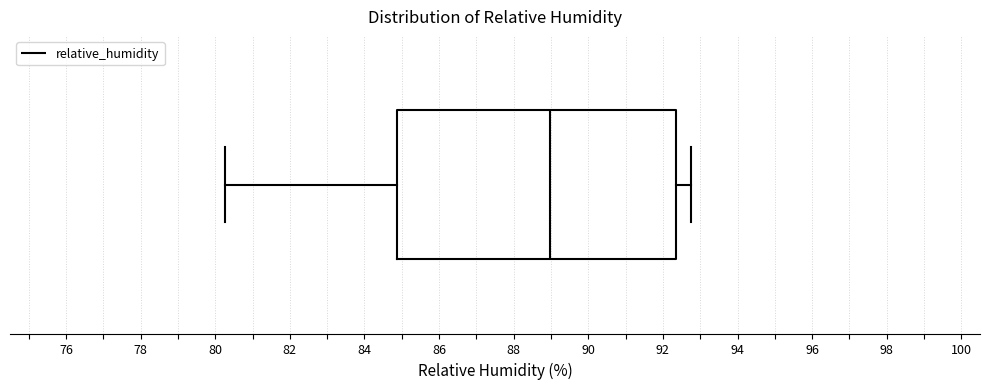

Transcribe this box plot: give where the median line is, the range the box spans, and where the two whiskers end, as read against the x-axis. The values are not printed on the chart, so give them approximately, as read against the axis.

median 89.0, box 84.8 to 92.4, whiskers 80.2 to 92.8